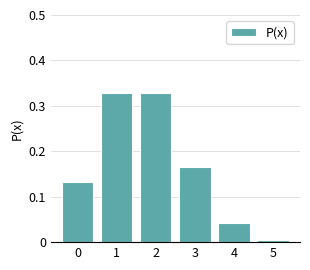

Is it true that the value at 1 is 0.2?

False